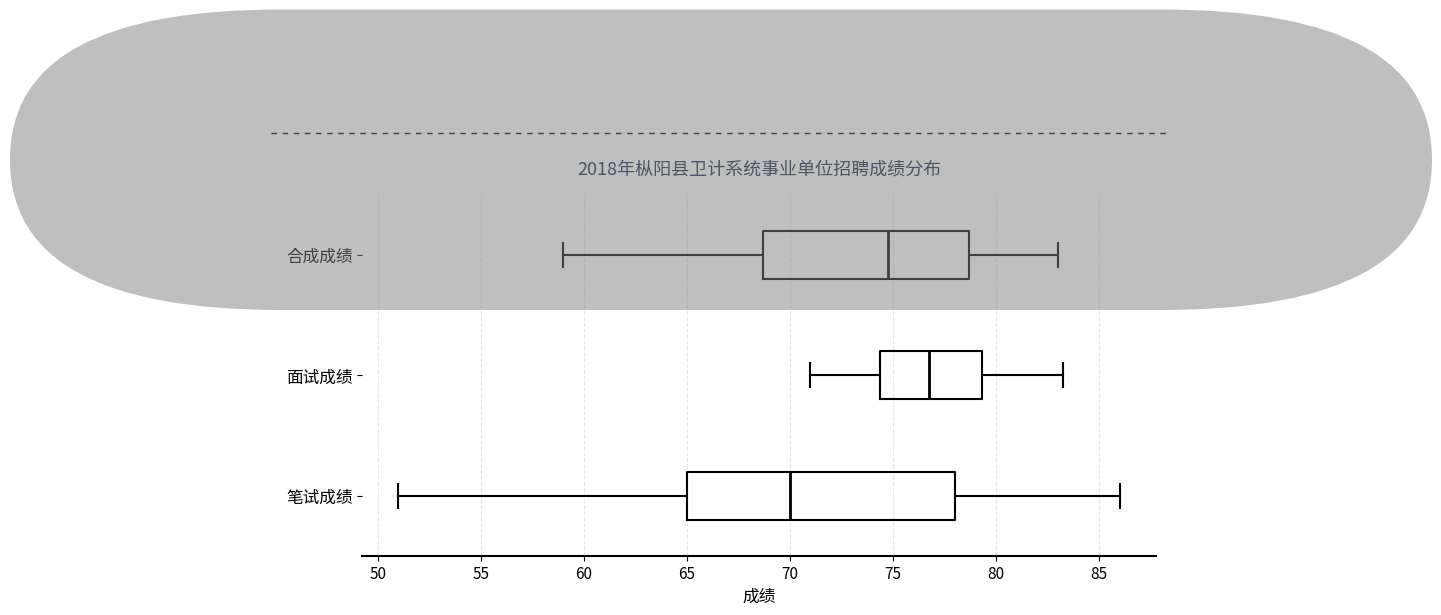

Which box has the furthest to the left median line?

笔试成绩